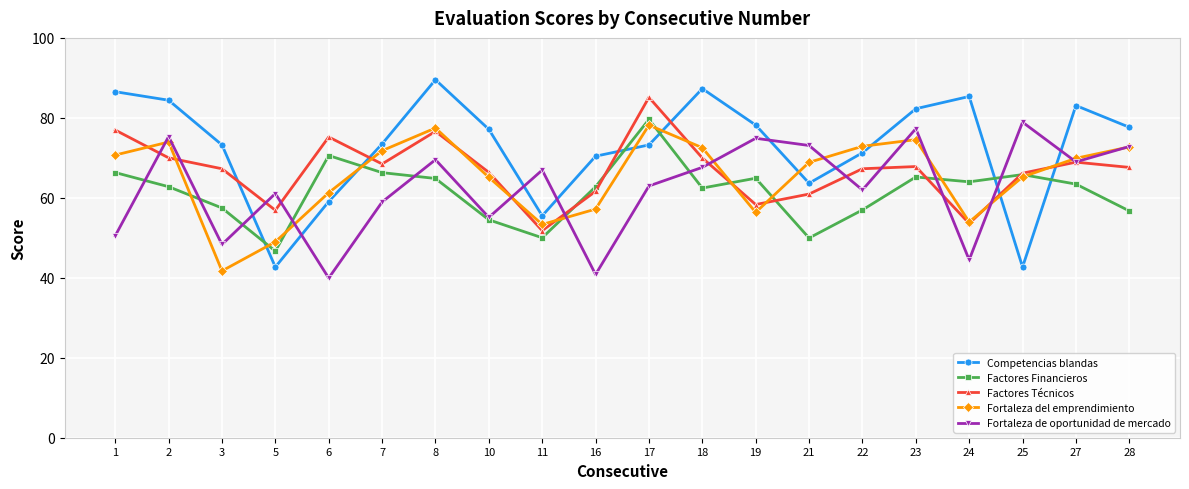

At which label does Factores Técnicos reach its minimum?

11